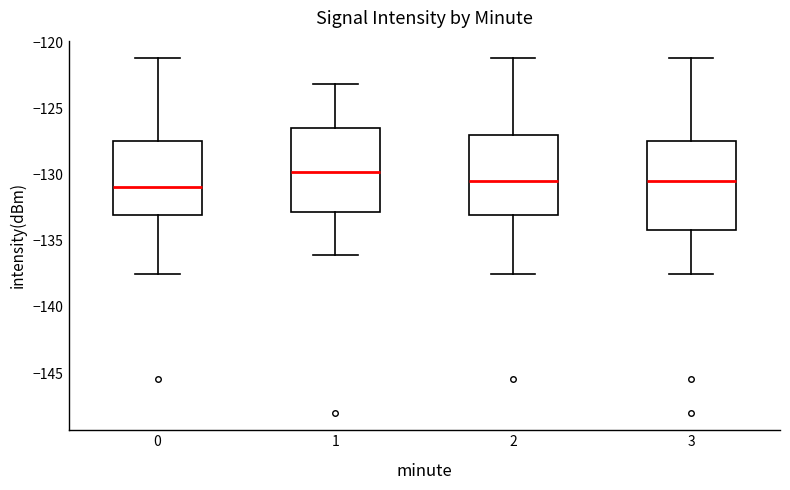

Where is the upper edge of the box at x = 1 on the y-axis? The values are not printed on the chart, so give them approximately, as read against the axis.

-126.5